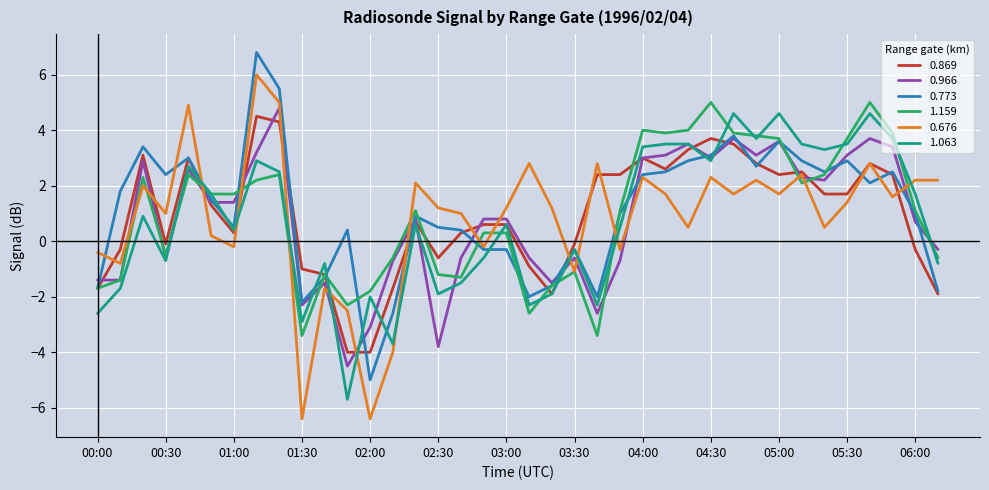

What is the maximum value shown in the chart?

6.8